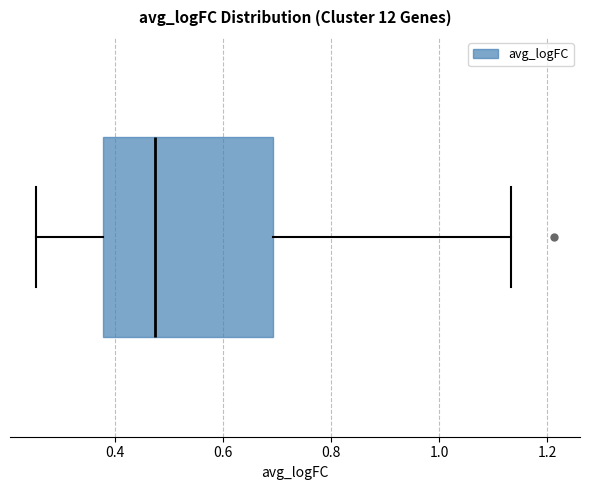

Where does the median line of the box sit on the x-axis? The values are not printed on the chart, so give them approximately, as read against the axis.

0.48